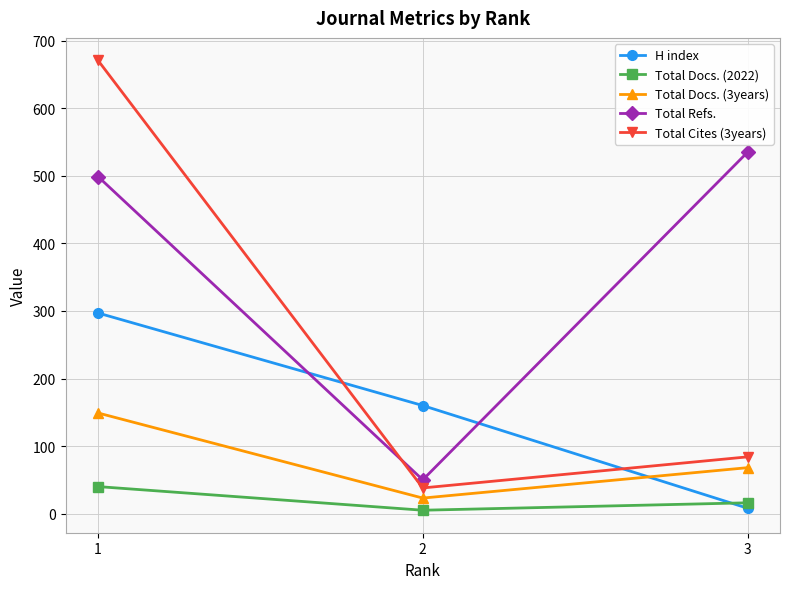

At which category is the sum across all series the highest?

1